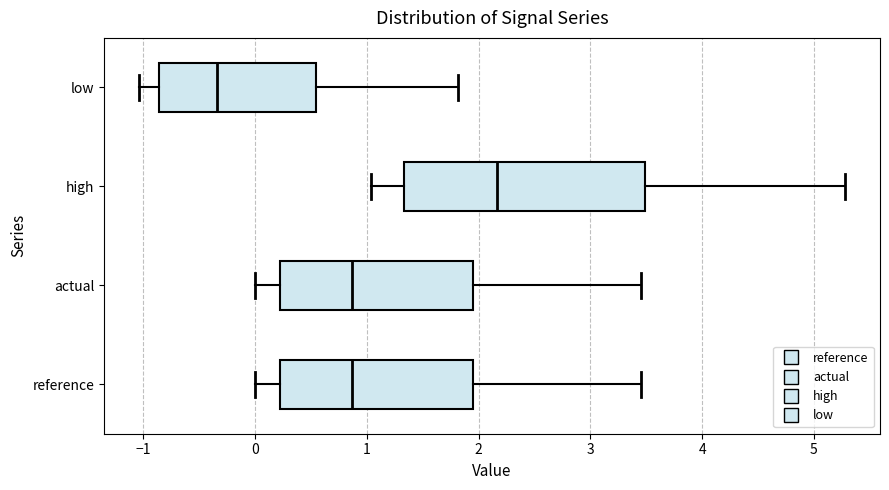

Which box has the furthest to the right median line?

high